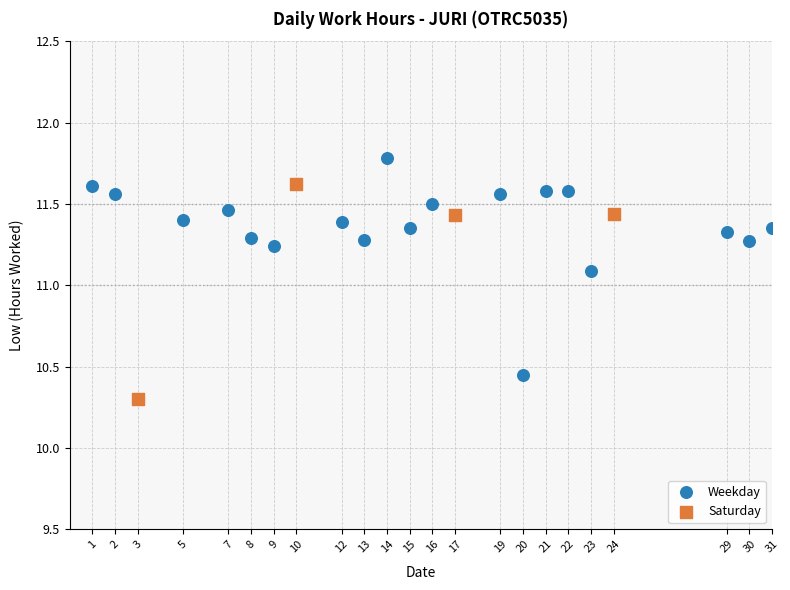

Which series contains the lowest Y value?

Saturday